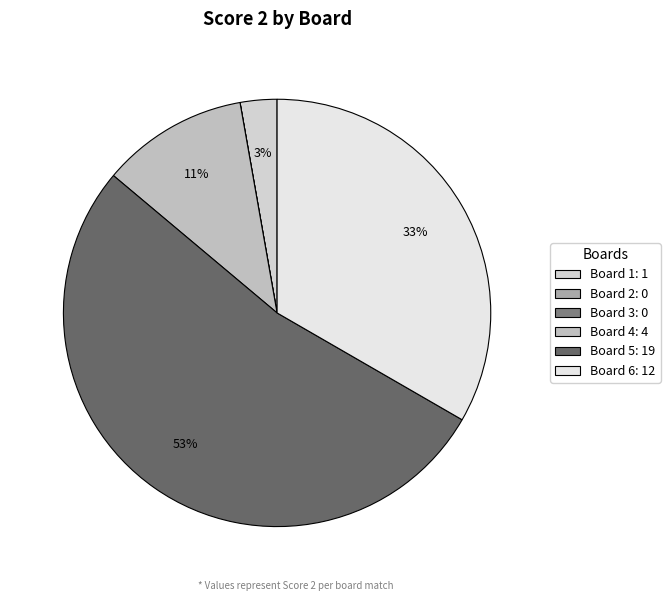

Do Board 6 and Board 4 together represent more than half of the pie?

No